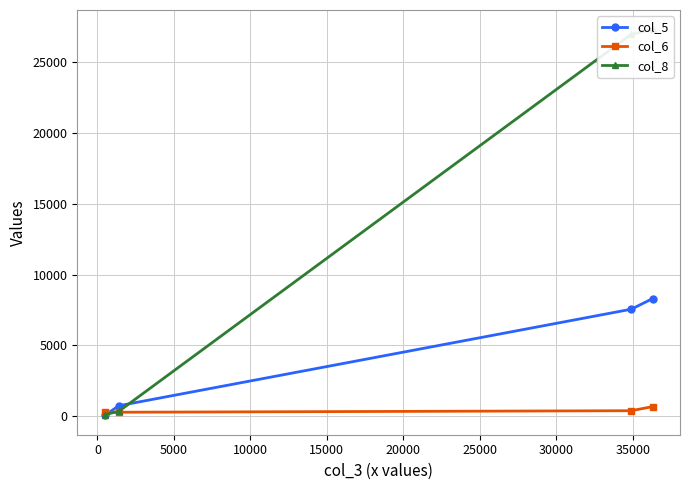

What is the maximum value shown in the chart?

27306